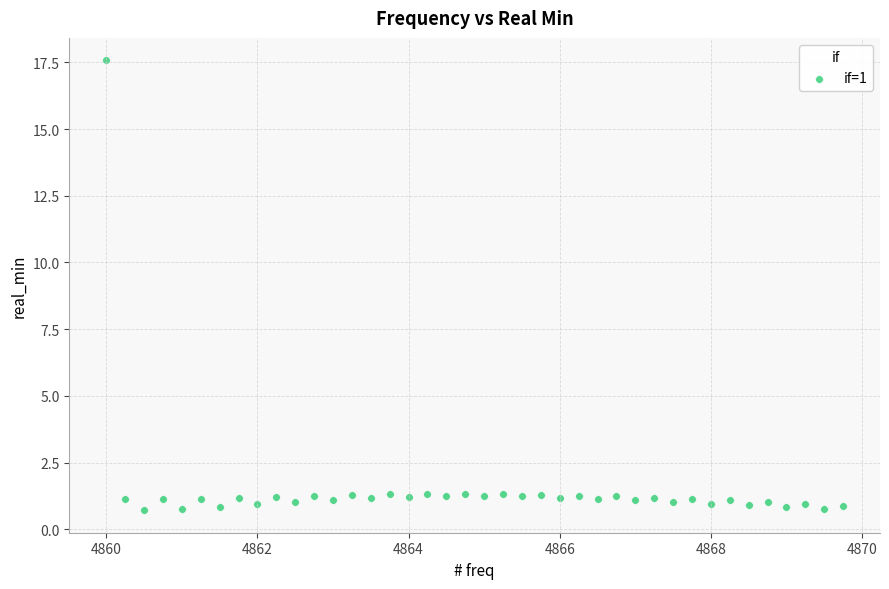

What is the range of Y values (max minus min)?

16.9